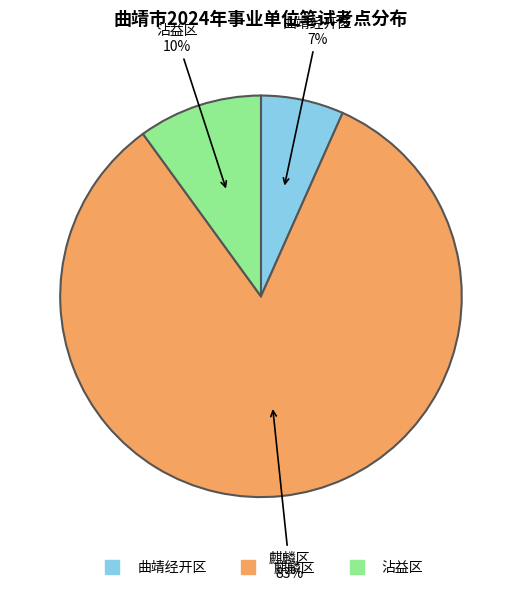

To the nearest percent, what percentage of the pie is 麒麟区?

83%